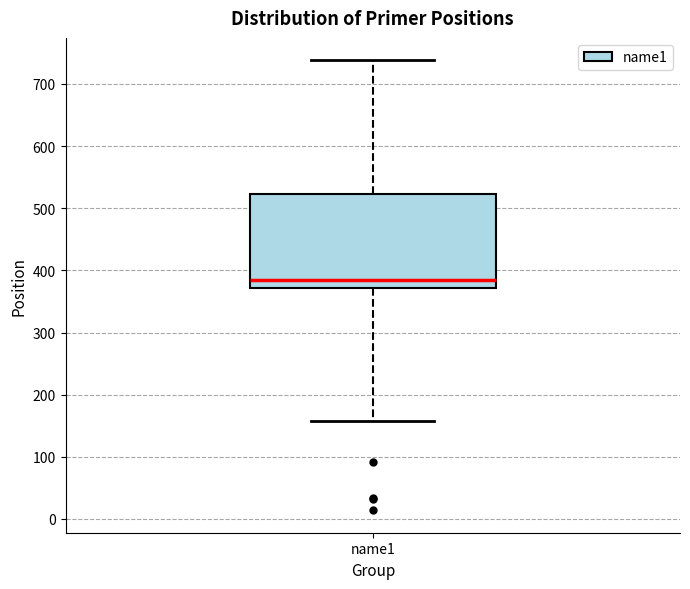

Transcribe this box plot: give where the median line is, the range the box spans, and where the two whiskers end, as read against the y-axis. The values are not printed on the chart, so give them approximately, as read against the axis.

median 380, box 370 to 520, whiskers 160 to 740